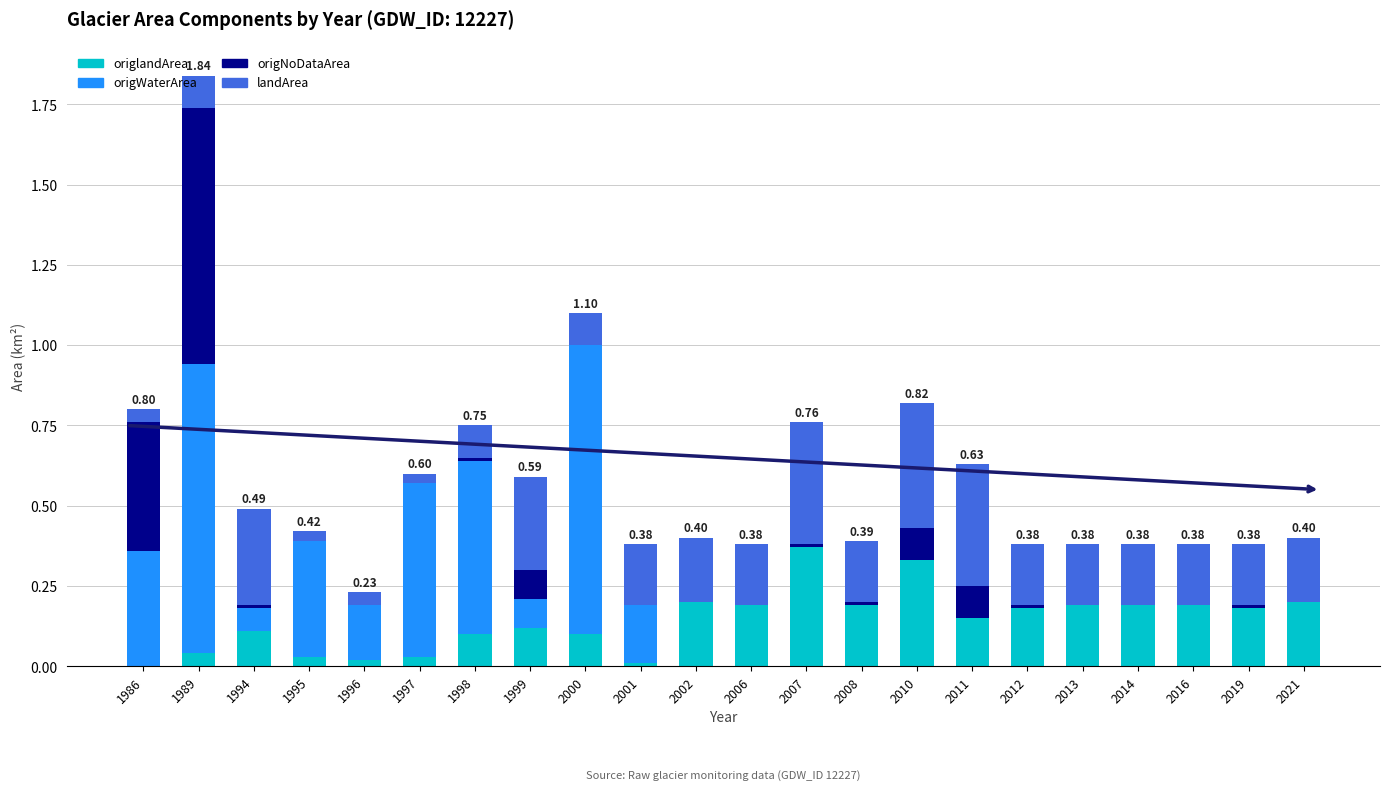

At which category is the sum across all series the highest?

1989